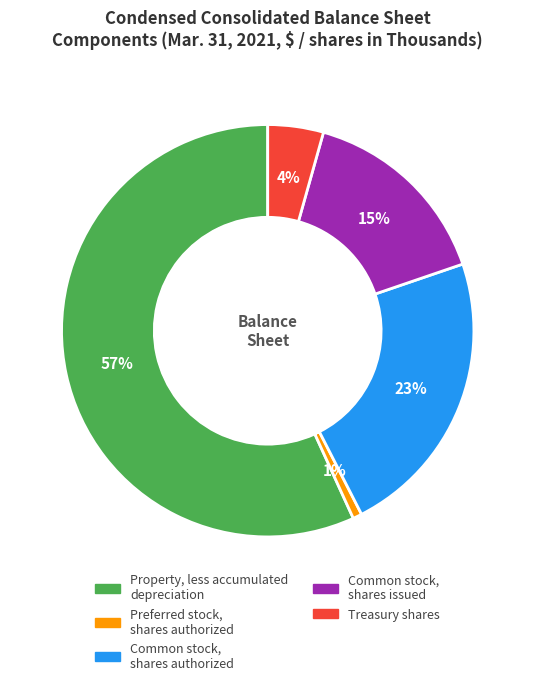

Is the sum of Property, less accumulated depreciation and Common stock, shares authorized greater than half?

Yes